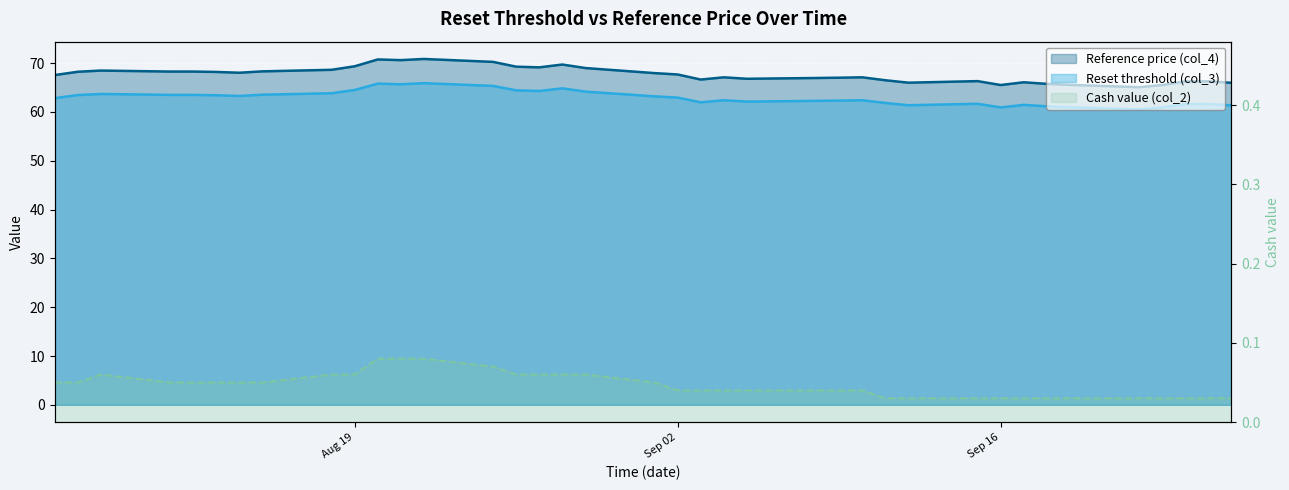

Which series has the widest spread of values?

Reference price (col_4)